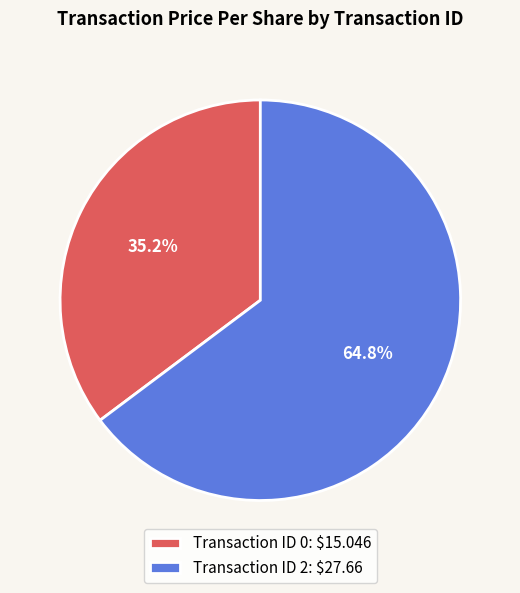

To the nearest percent, what is the difference between the largest and smallest slice percentages?

30%